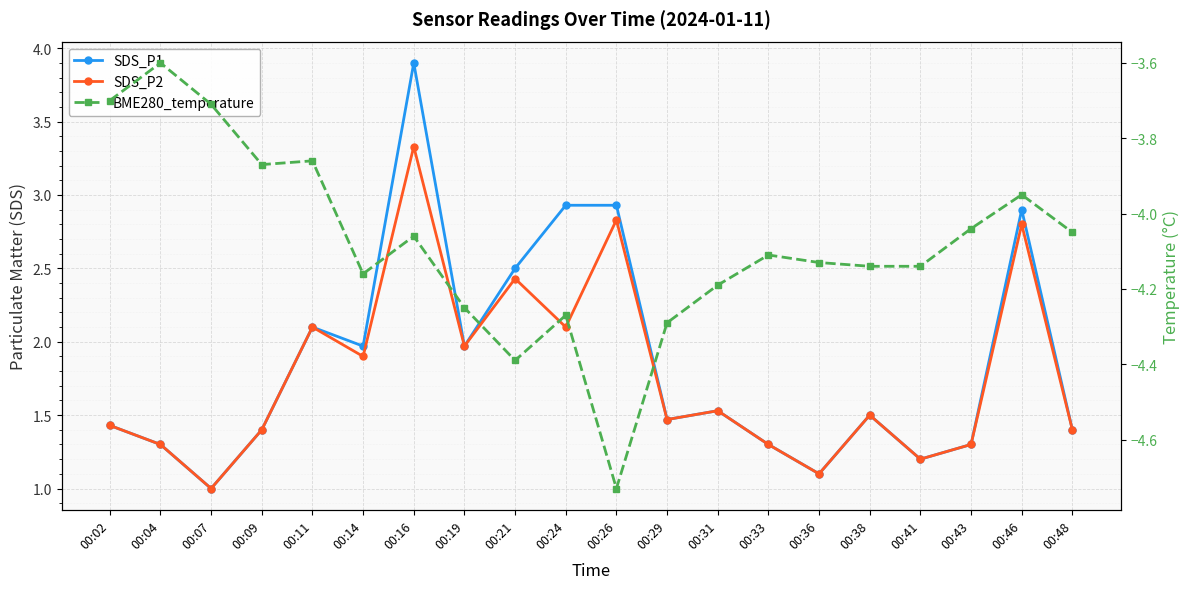

What value does the BME280_temperature series have at 00:38?

-4.1